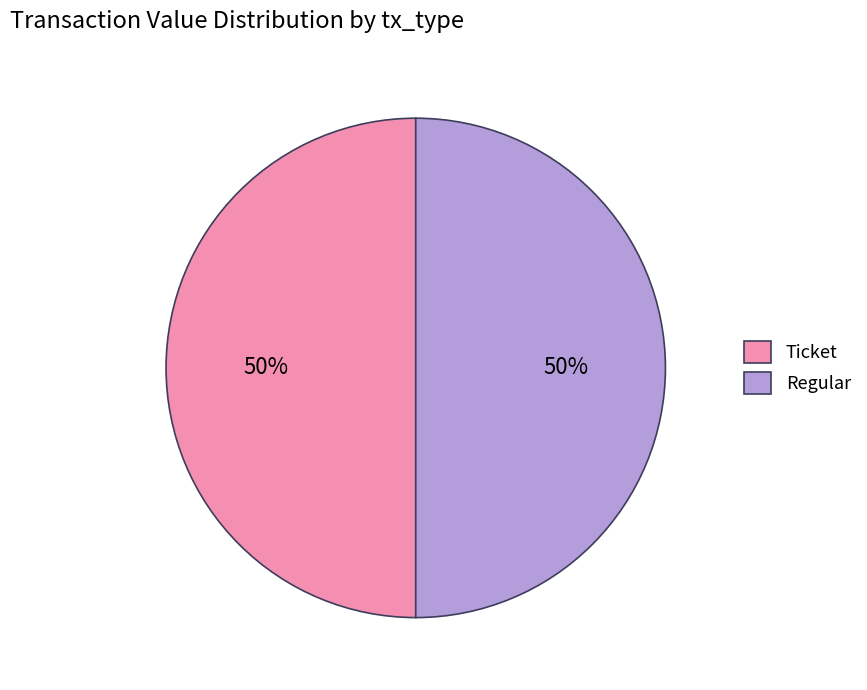

Combined, do Ticket and Regular account for over 50%?

Yes